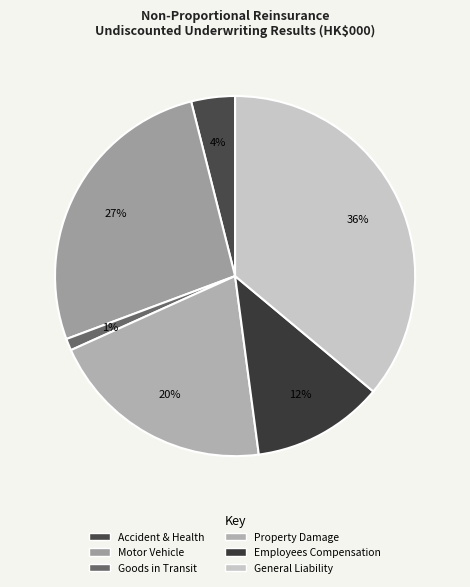

To the nearest percent, what is the average slice percentage?

17%